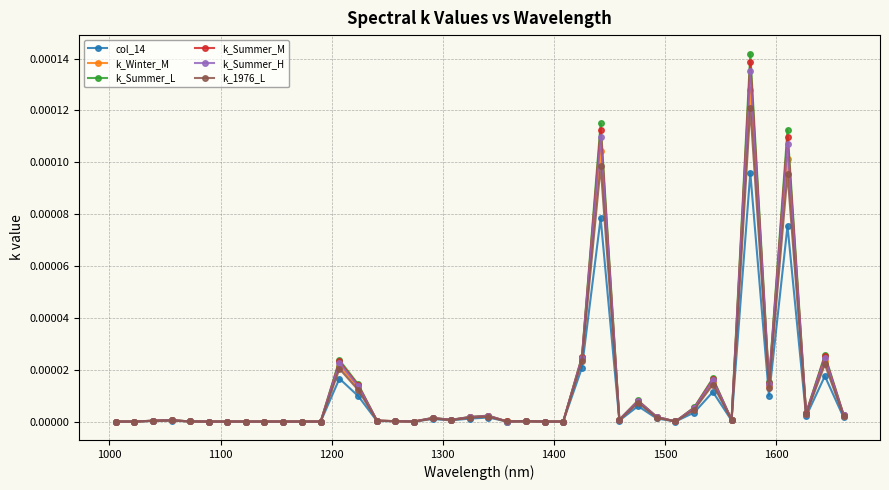

Which series has the widest spread of values?

k_Summer_L